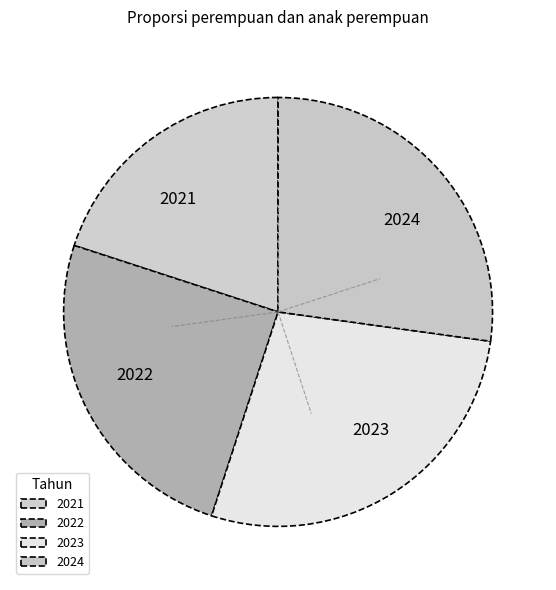

Which has a higher value, 2024 or 2022?

2024